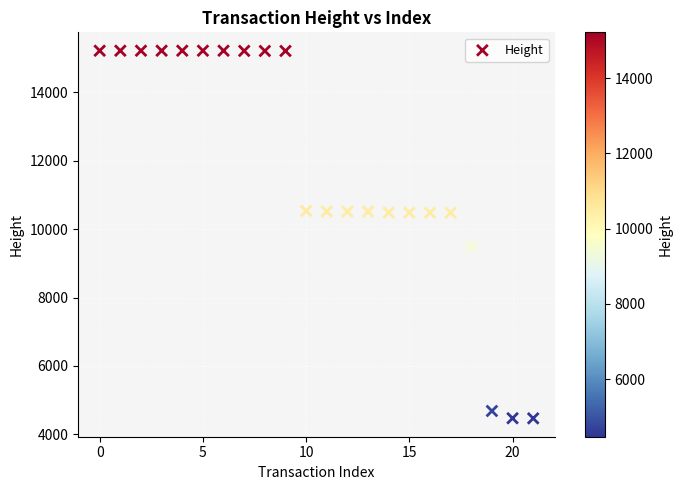

What Y value in the scatter plot is closest to 9842?

9493